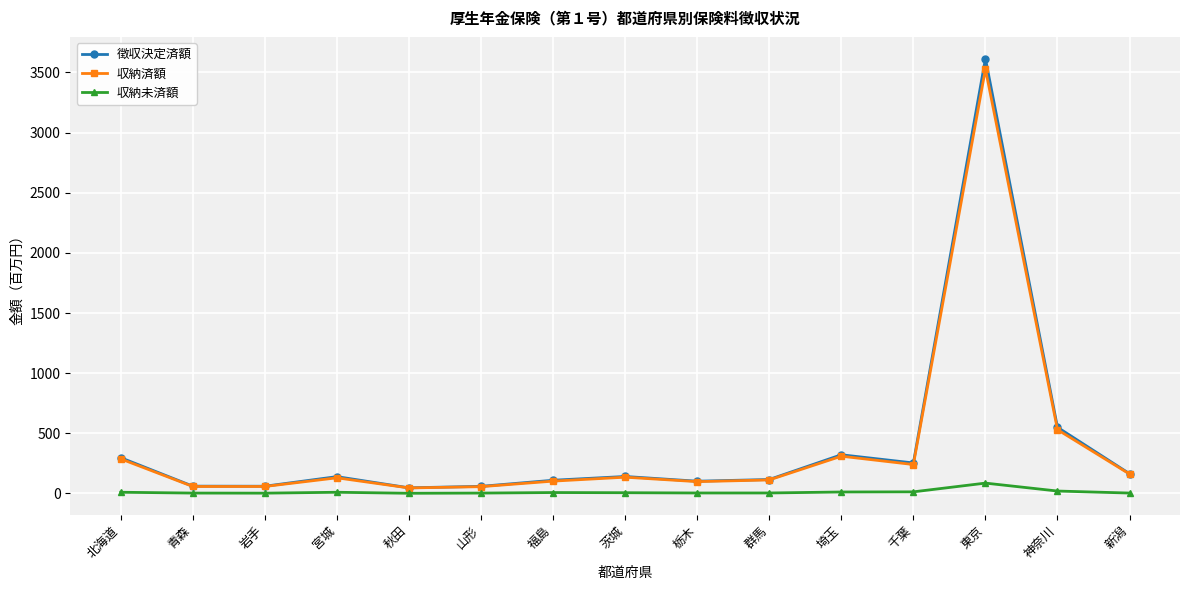

What is the difference between the highest and lowest values at 千葉?

240.2